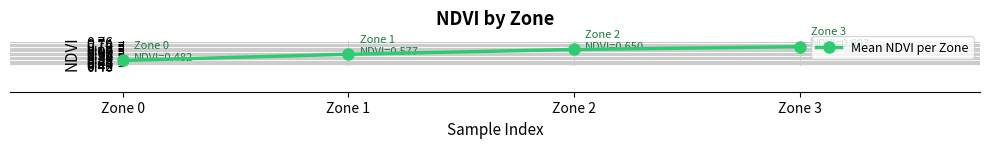

What is the sum of the values at Zone 2 and Zone 3?

1.3